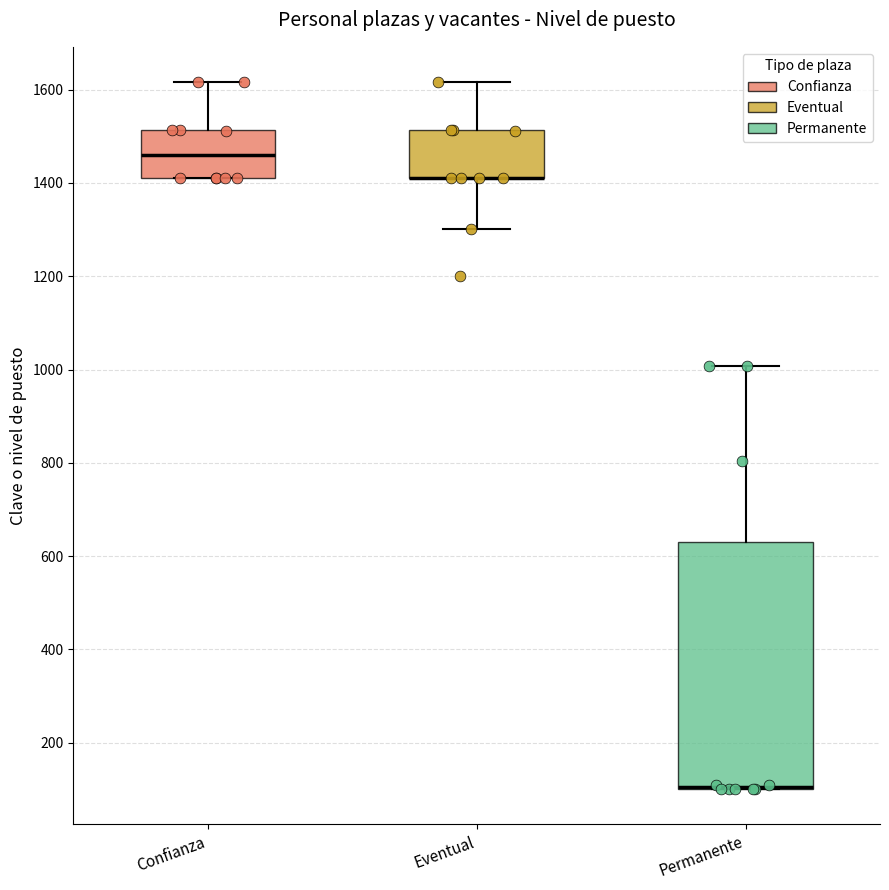

Reading left to right, transcribe this box plot: for each box, give where its median line is, the range the box spans, and where its two whiskers end, as read against the y-axis. The values are not printed on the chart, so give them approximately, as read against the axis.

Confianza: median 1460, box 1420 to 1520, whiskers 1420 to 1620
Eventual: median 1420 (drawn on the box's lower edge), box 1420 to 1520, whiskers 1300 to 1620
Permanente: median 100 (drawn on the box's lower edge), box 100 to 620, whiskers 100 to 1000